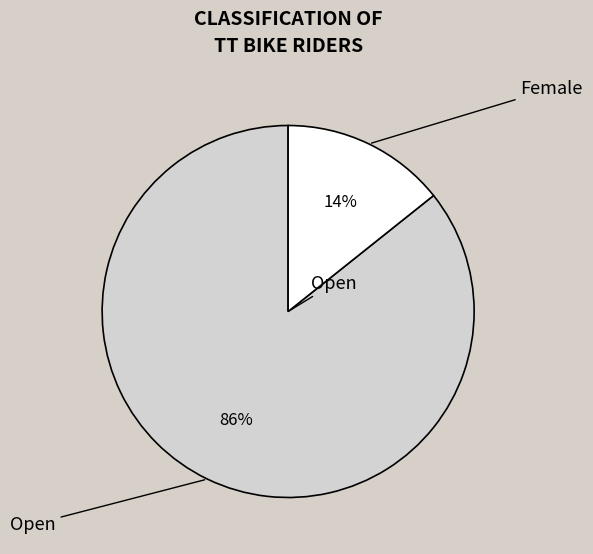

To the nearest percent, what is the average slice percentage?

50%